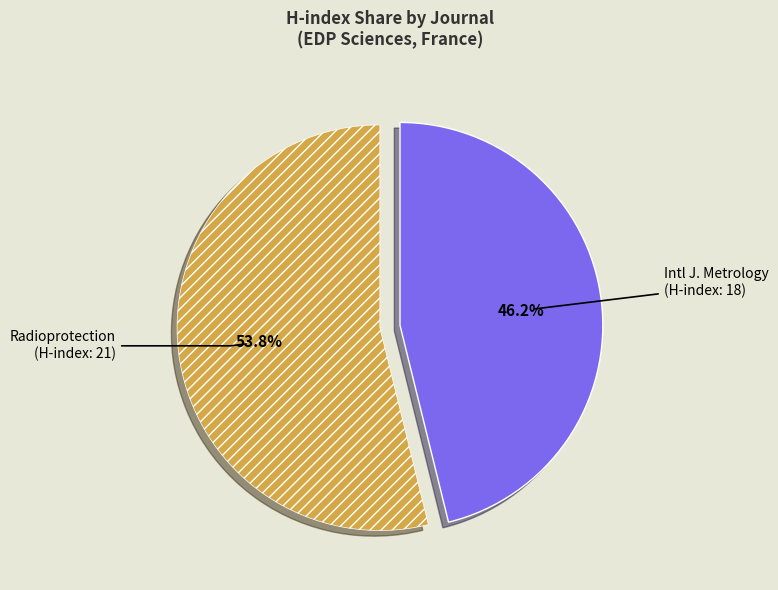

Is there any slice that represents more than half of the pie?

Yes